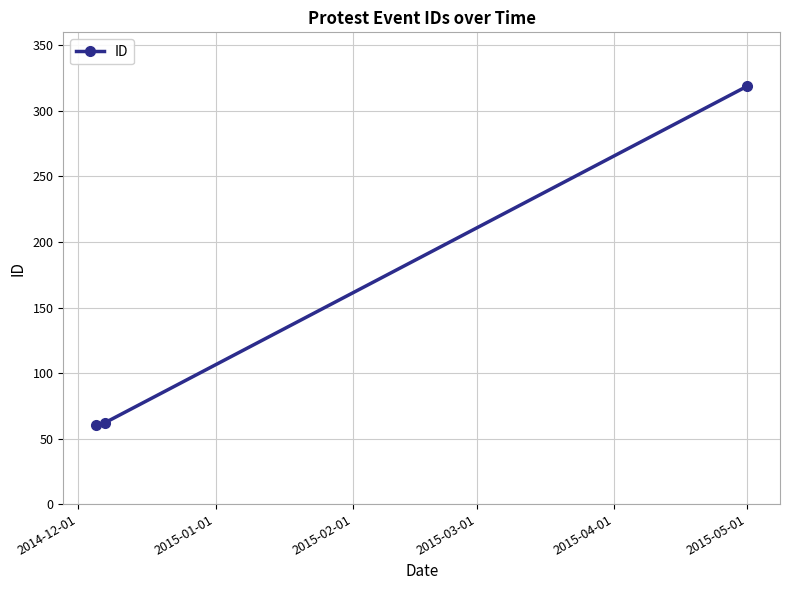

What is the greatest value displayed?

319